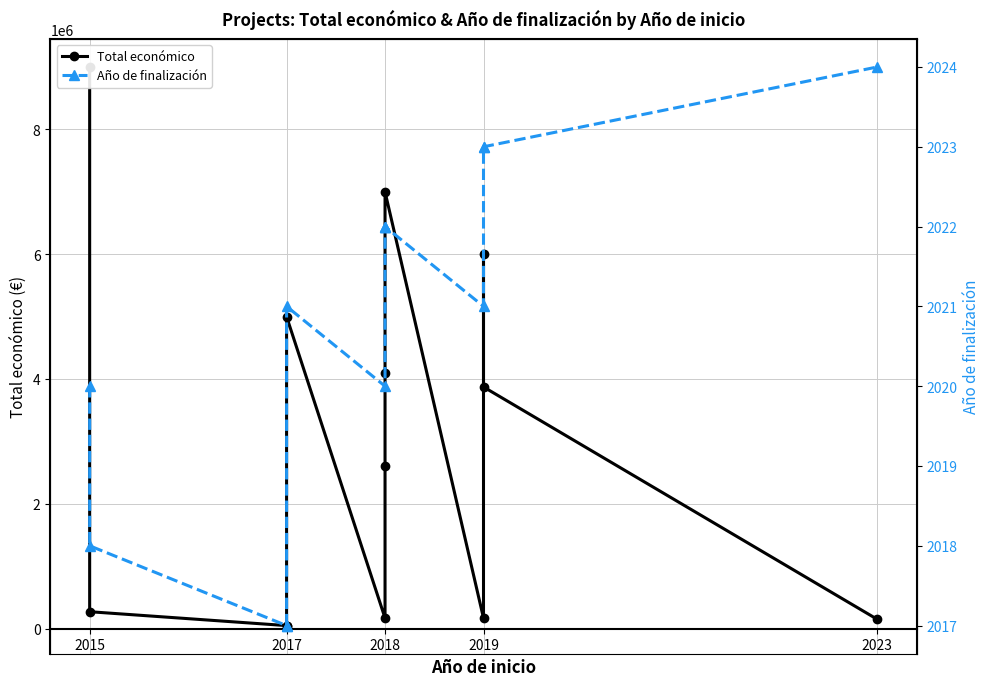

What is the maximum value for Total económico?

8999544